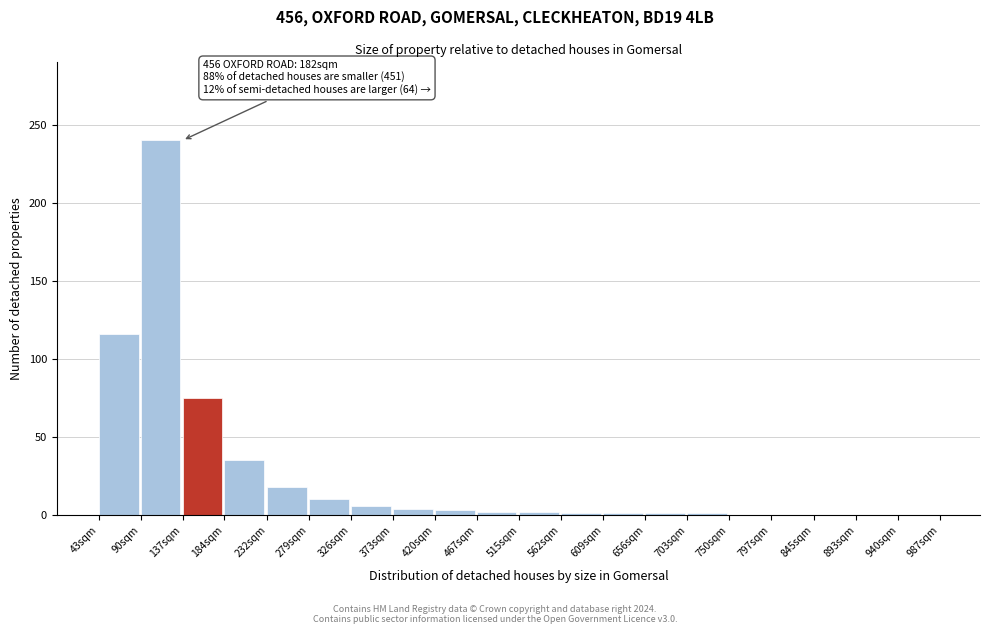

True or false: the data shows 1 at 703sqm.

True